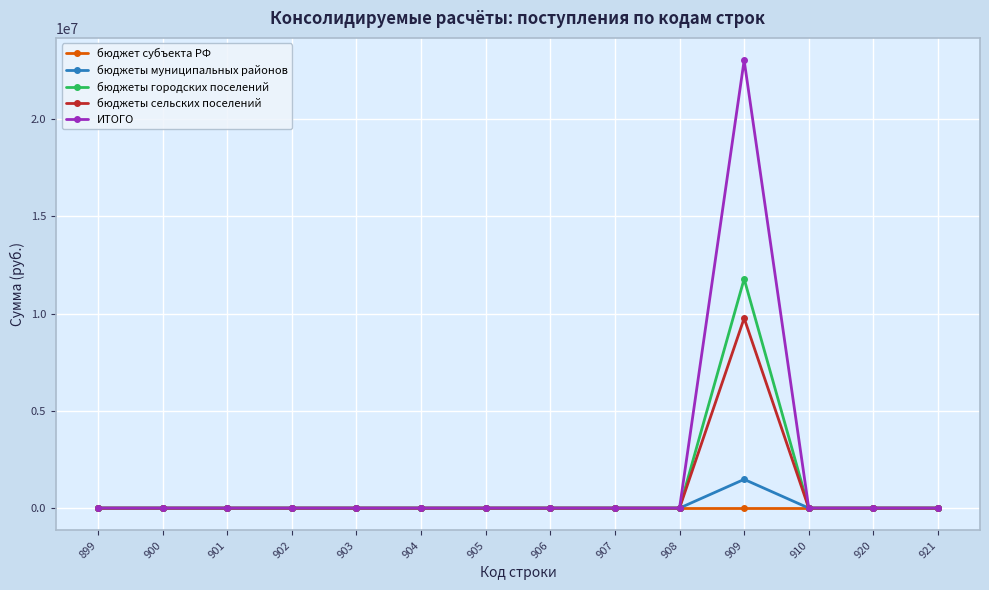

What is the greatest value displayed?

23035607.8